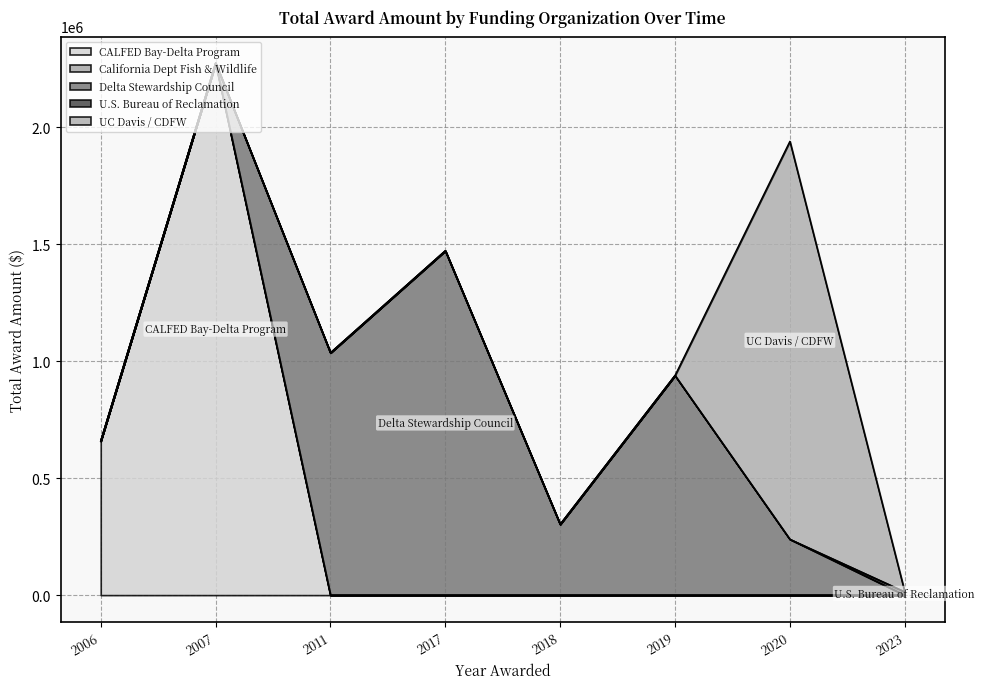

What value does the CALFED Bay-Delta Program series have at 2006?

659158